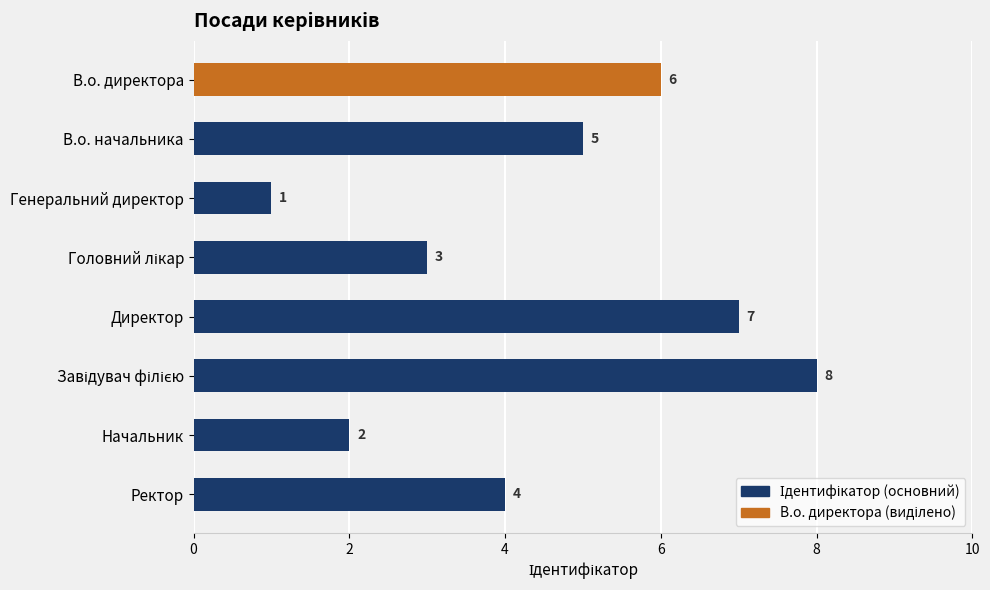

What is the sum of all values?

36